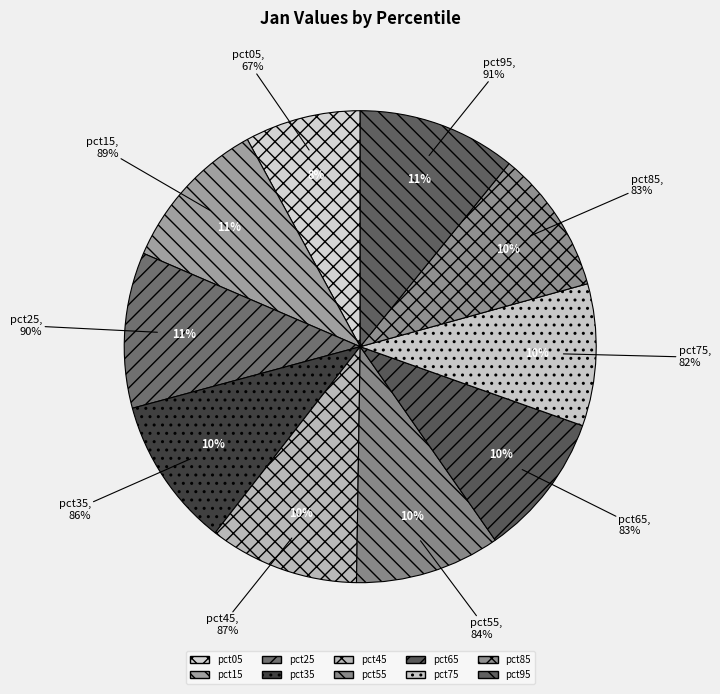

How many slices are in this pie chart?

10